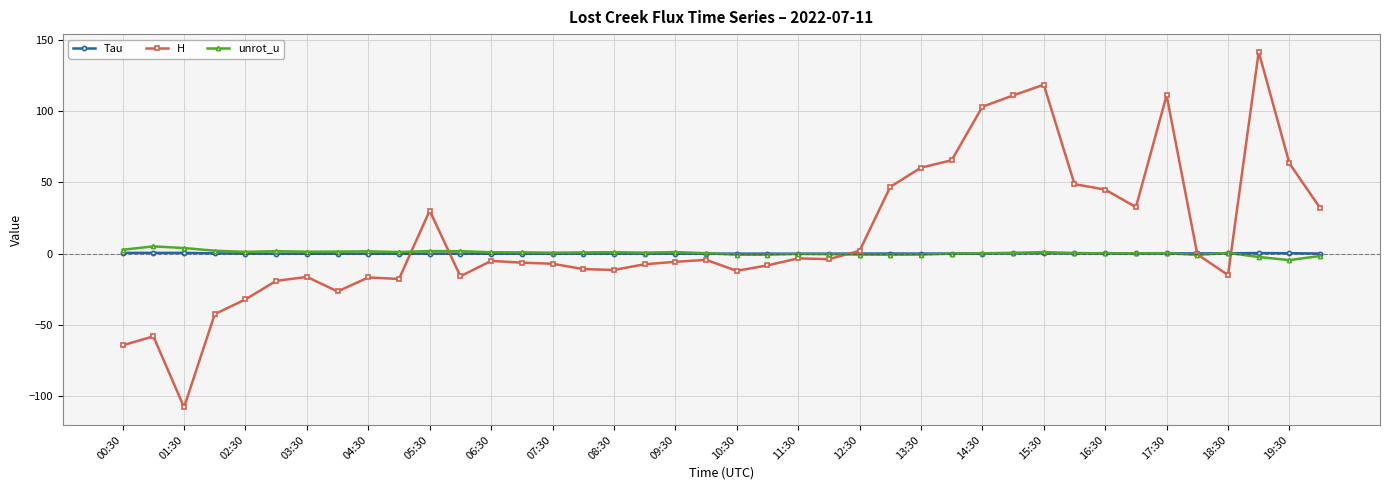

After their last crossing, which series has the higher values: H or unrot_u?

H